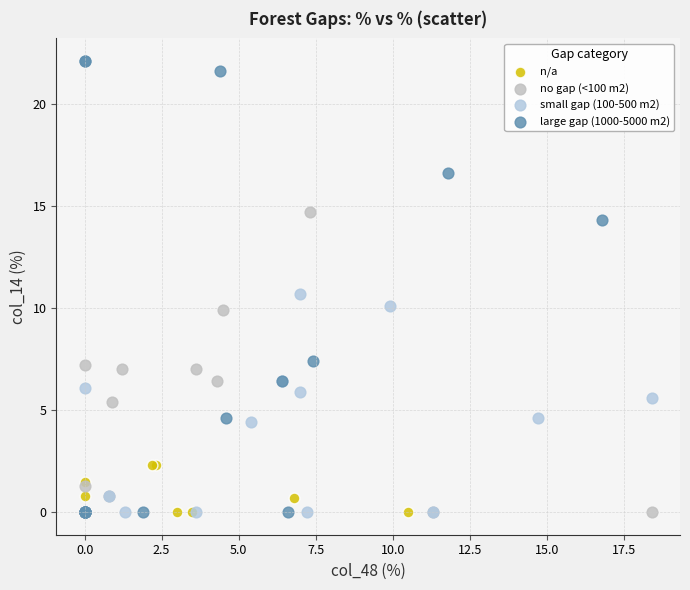

Which series has the widest spread of Y values?

large gap (1000-5000 m2)